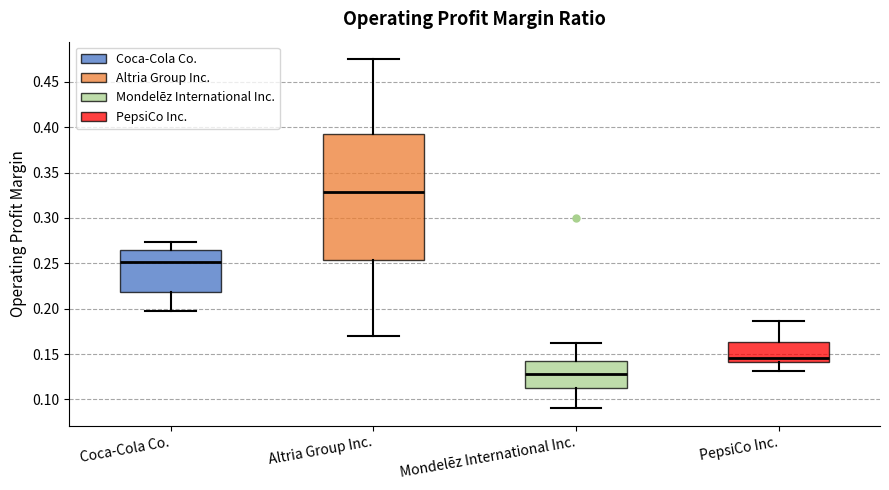

Where does the upper whisker of the box for Altria Group Inc. end on the y-axis? The values are not printed on the chart, so give them approximately, as read against the axis.

0.475